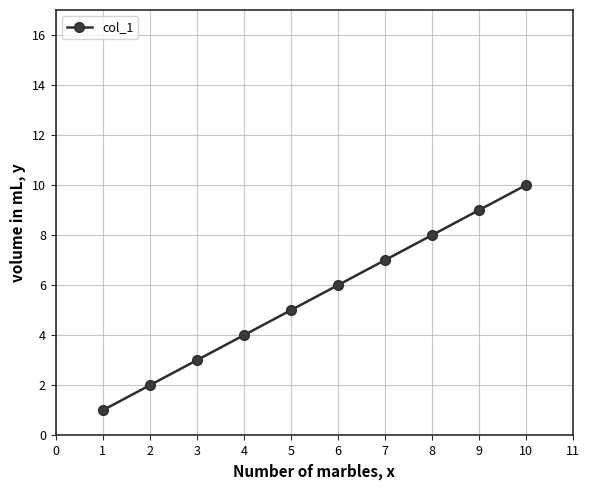

What is the greatest value displayed?

10